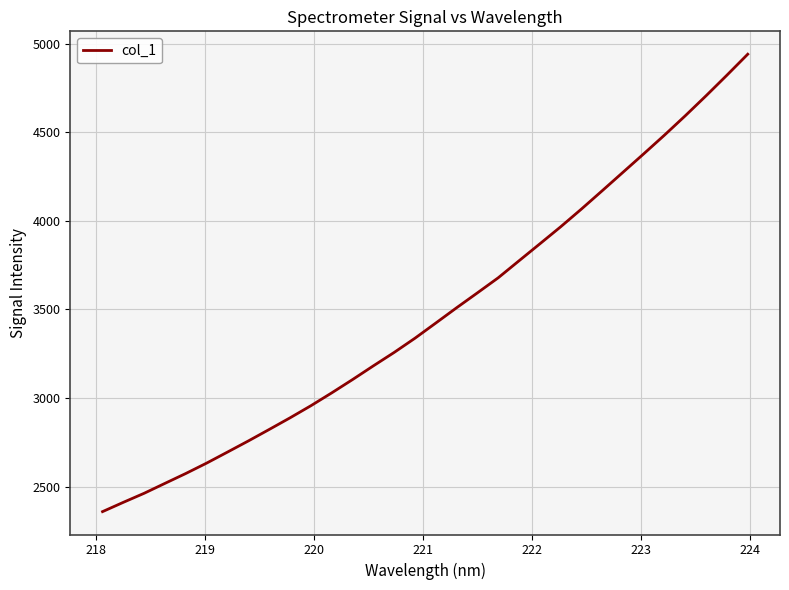

What is the difference between the maximum and minimum values?

2581.8